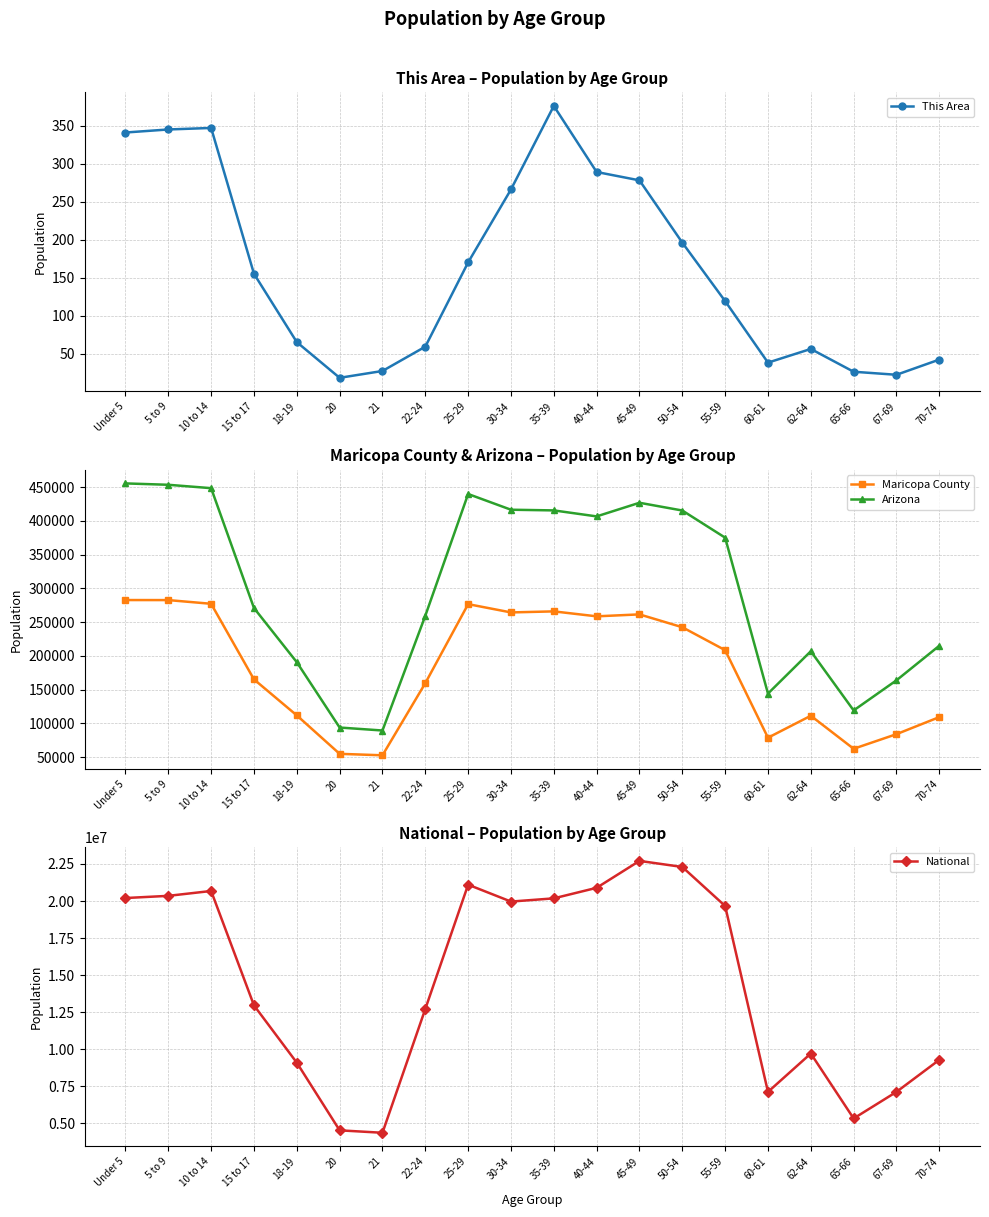

Where is Maricopa County nearest to the value 167677?

15 to 17